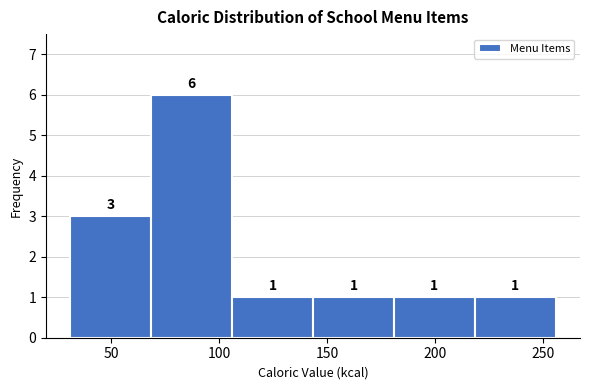

Reading left to right, list every bar in this chart as the range it spans on the x-axis followed by its height. The bar edges are not printed on the chart, so give them approximately, as read against the axis.

31.0 to 68.5: 3
68.5 to 106.0: 6
106.0 to 143.5: 1
143.5 to 181.0: 1
181.0 to 218.5: 1
218.5 to 256.0: 1